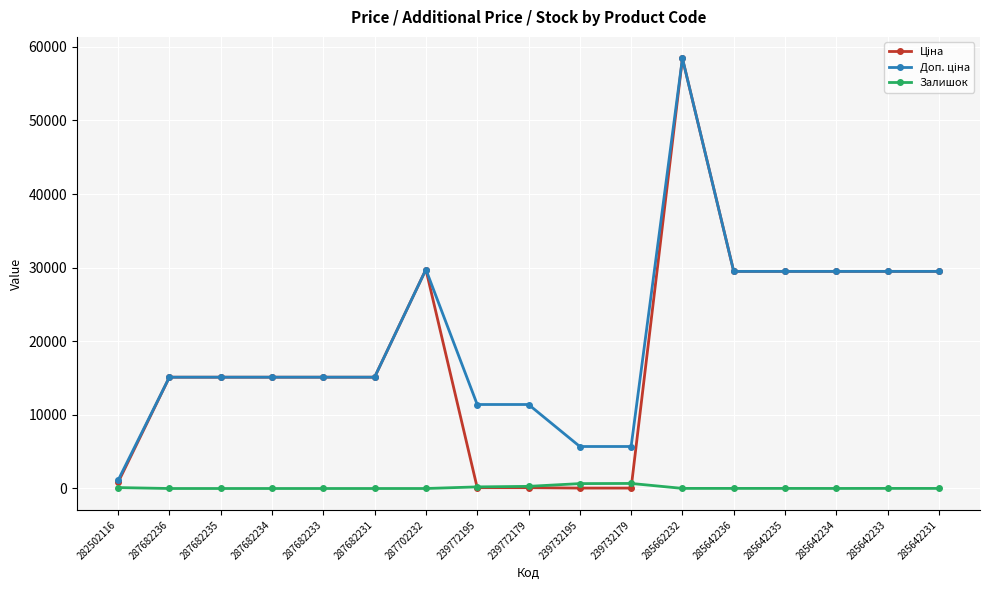

What is the spread (max minus min) of values at 287682231?

15120.0